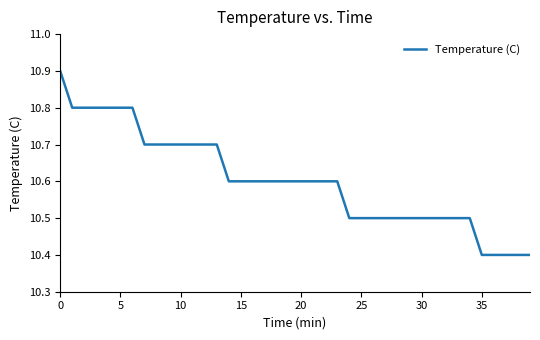

What is the difference between the maximum and minimum values?

0.5